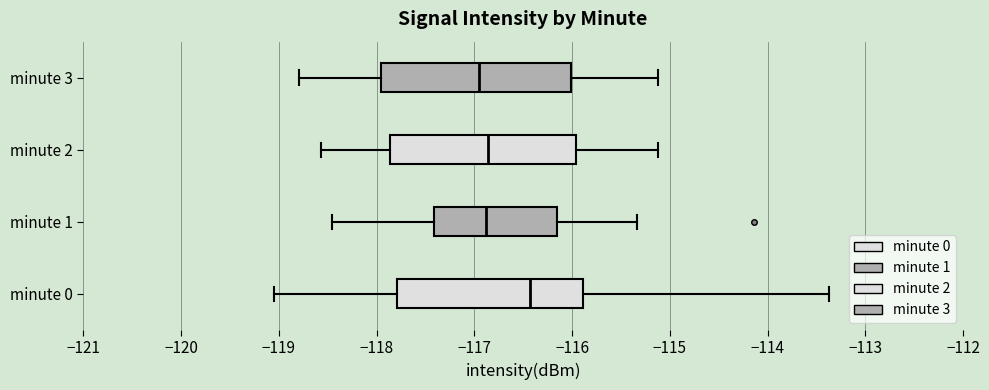

Where does the right whisker of the box for minute 2 end on the x-axis? The values are not printed on the chart, so give them approximately, as read against the axis.

-115.1